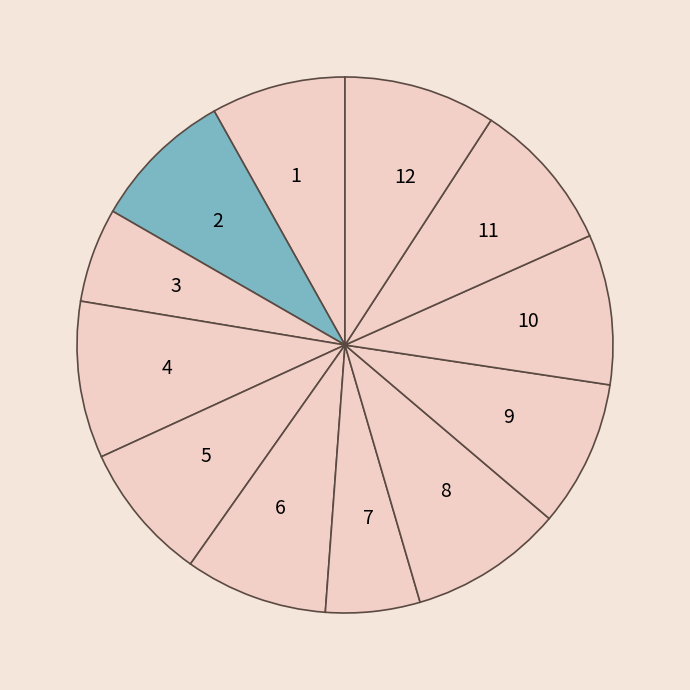

Is it true that 4 is 24% of the pie?

False